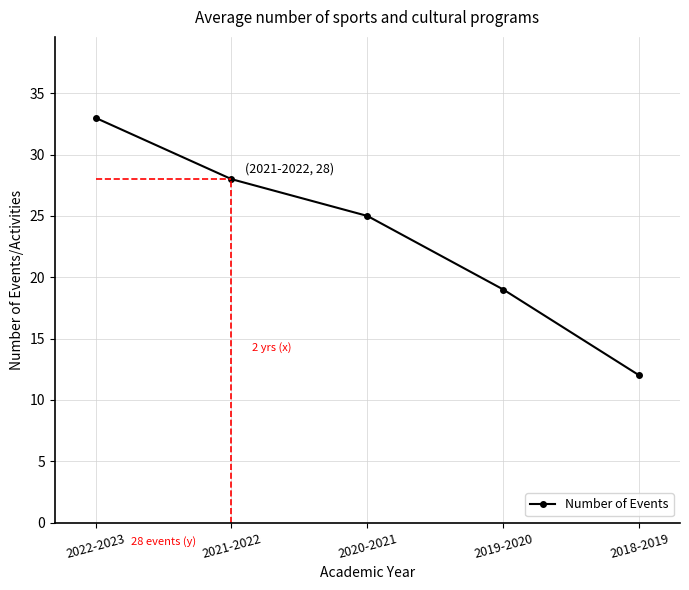

Which category has the highest value across all series?

2022-2023